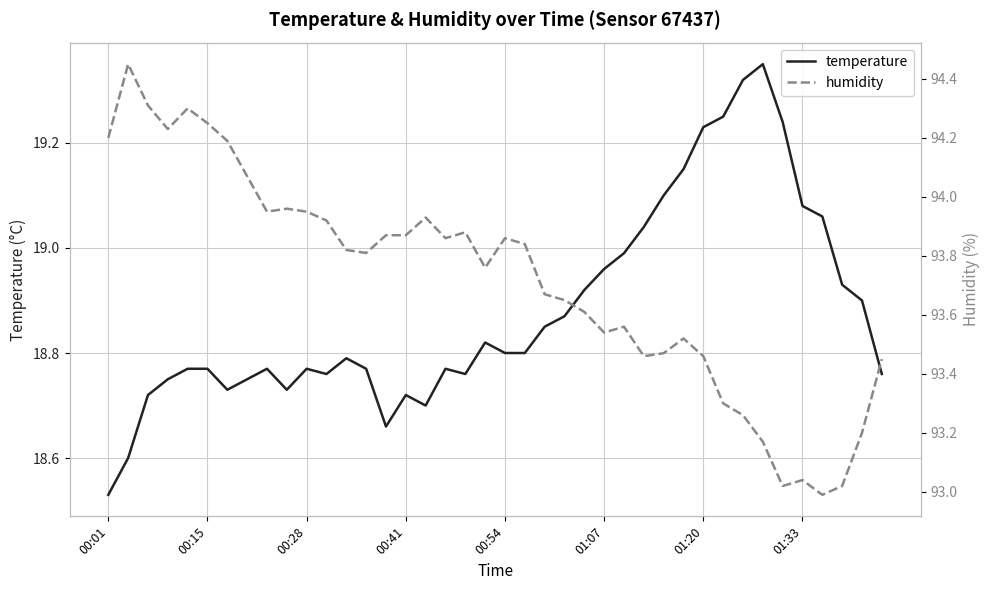

At how many categories does at least one series exceed 39?

40